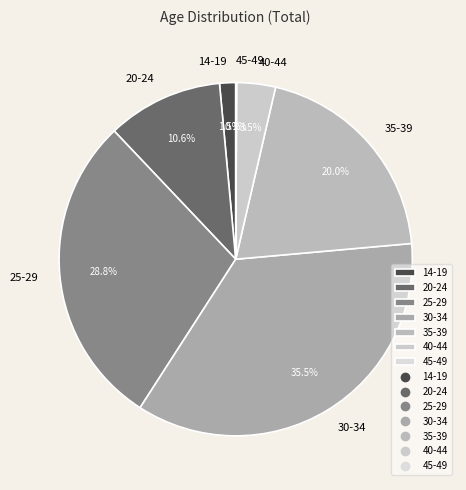

What is the largest slice in the pie chart?

30-34